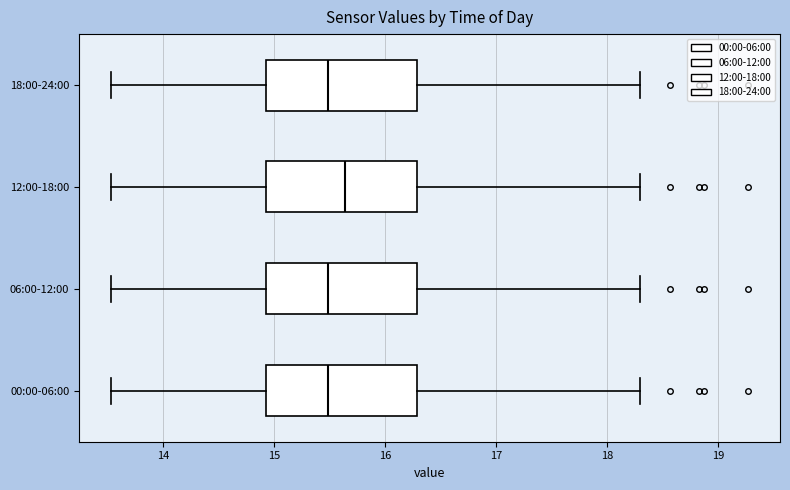

Reading bottom to top, read every box against the x-axis: the position of its median line, the range the box covers, and the ends of its whiskers. The values are not printed on the chart, so give them approximately, as read against the axis.

00:00-06:00: median 15.5, box 14.9 to 16.3, whiskers 13.5 to 18.3
06:00-12:00: median 15.5, box 14.9 to 16.3, whiskers 13.5 to 18.3
12:00-18:00: median 15.6, box 14.9 to 16.3, whiskers 13.5 to 18.3
18:00-24:00: median 15.5, box 14.9 to 16.3, whiskers 13.5 to 18.3